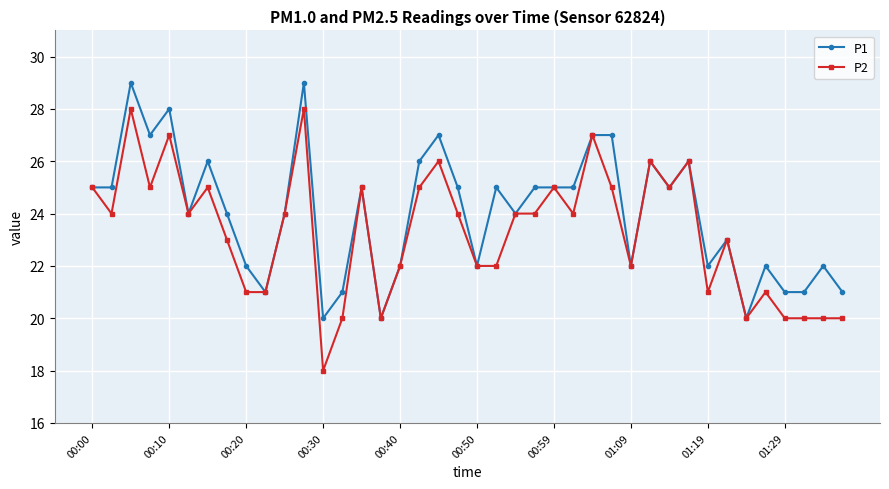

Which series has the largest total across all categories?

P1